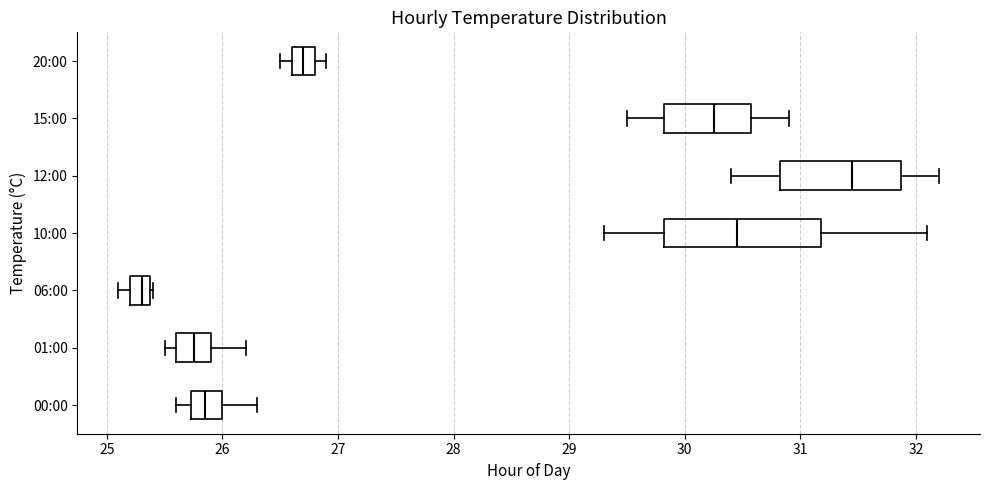

Reading bottom to top, read every box against the x-axis: the position of its median line, the range the box covers, and the ends of its whiskers. The values are not printed on the chart, so give them approximately, as read against the axis.

00:00: median 25.9, box 25.7 to 26.0, whiskers 25.6 to 26.3
01:00: median 25.8, box 25.6 to 25.9, whiskers 25.5 to 26.2
06:00: median 25.3, box 25.2 to 25.4, whiskers 25.1 to 25.4
10:00: median 30.5, box 29.8 to 31.2, whiskers 29.3 to 32.1
12:00: median 31.5, box 30.8 to 31.9, whiskers 30.4 to 32.2
15:00: median 30.3, box 29.8 to 30.6, whiskers 29.5 to 30.9
20:00: median 26.7, box 26.6 to 26.8, whiskers 26.5 to 26.9